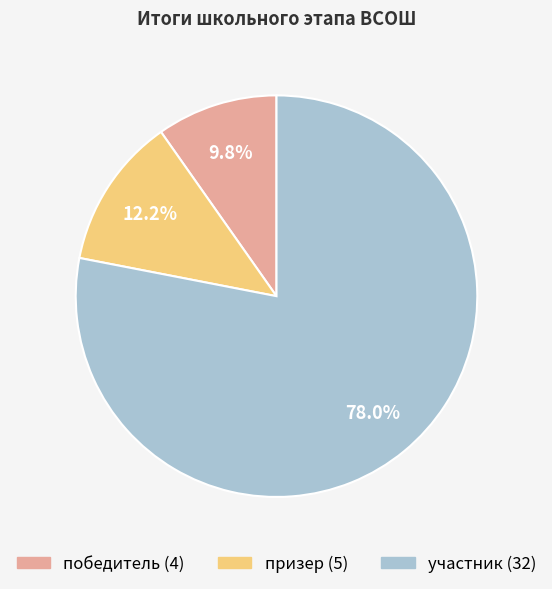

What percentage is the победитель slice, to the nearest percent?

10%